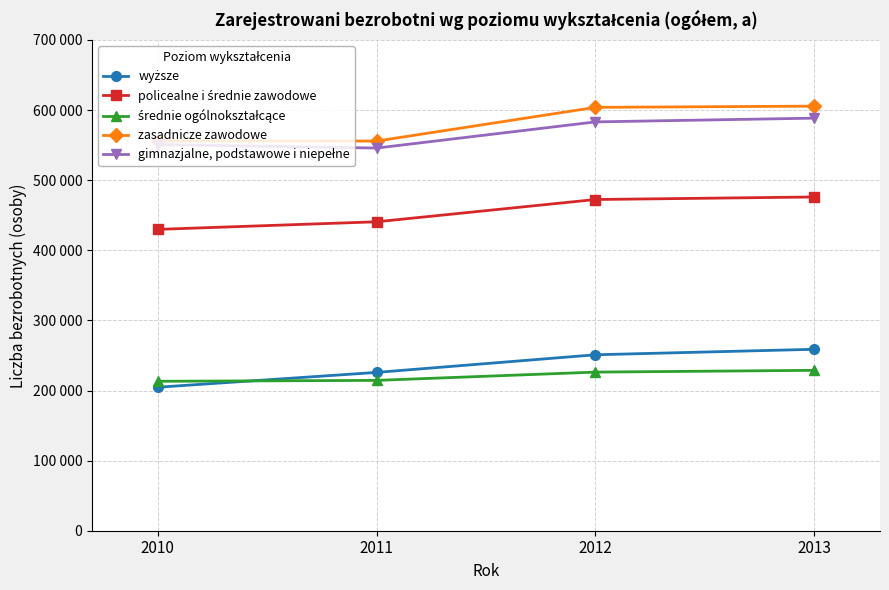

What is the approximate value of wyższe at 2011, to the nearest 10?

225830